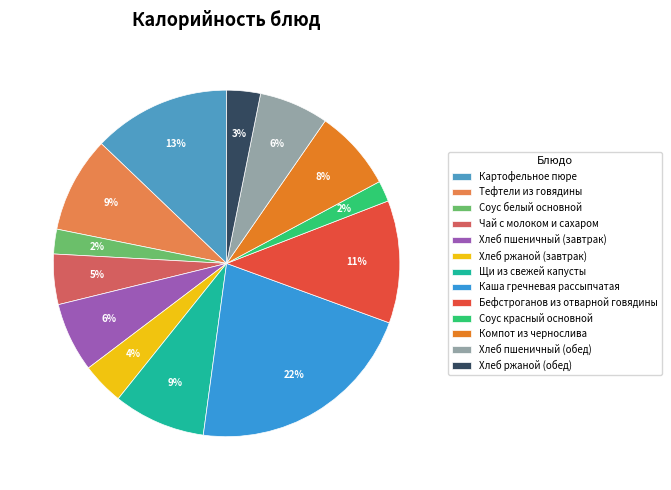

How many slices are in this pie chart?

13